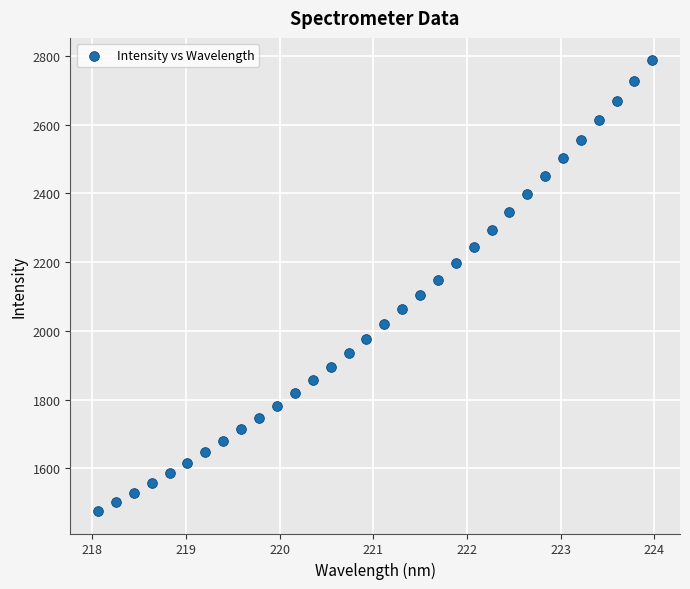

What is the range of X values (max minus min)?

5.9